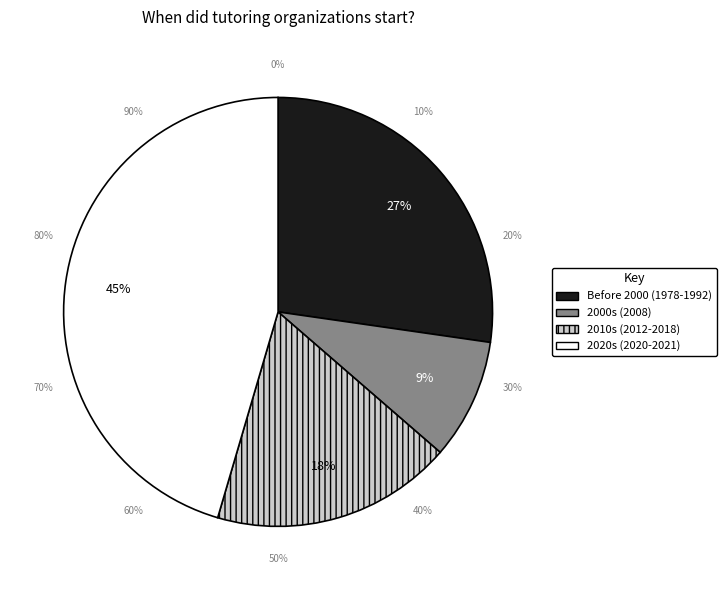

The 1 slice represents 9% of the pie. True or false?

True